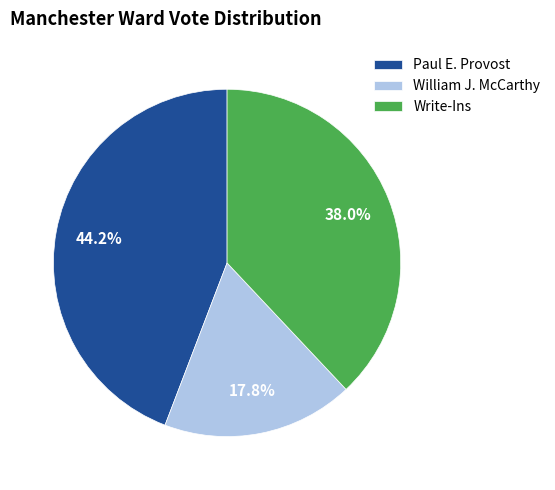

To the nearest percent, what portion does Paul E. Provost represent?

44%